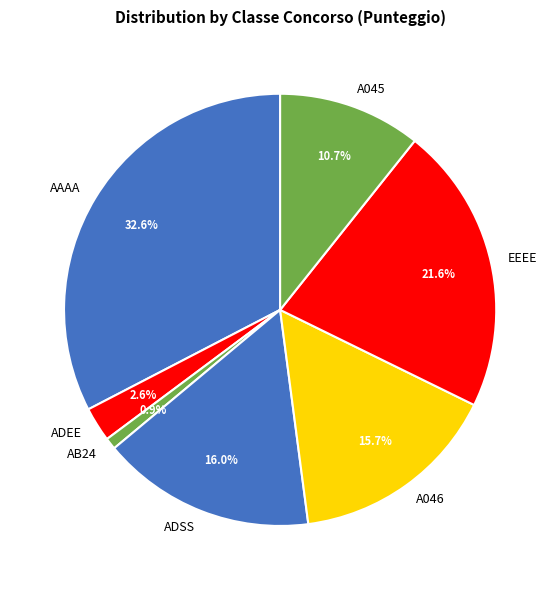

What percentage is NOT represented by AAAA?

67.4%